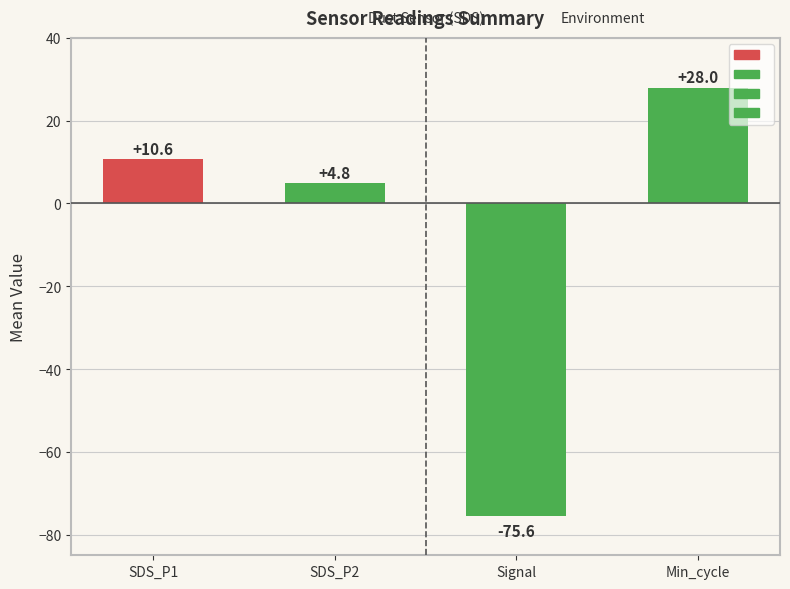

What is the label of the 4th bar from the right?

SDS_P1